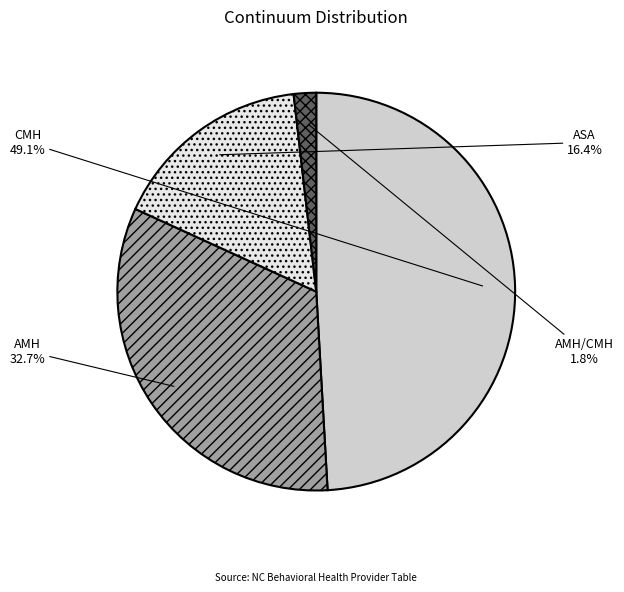

What percentage is NOT represented by AMH?

67.3%